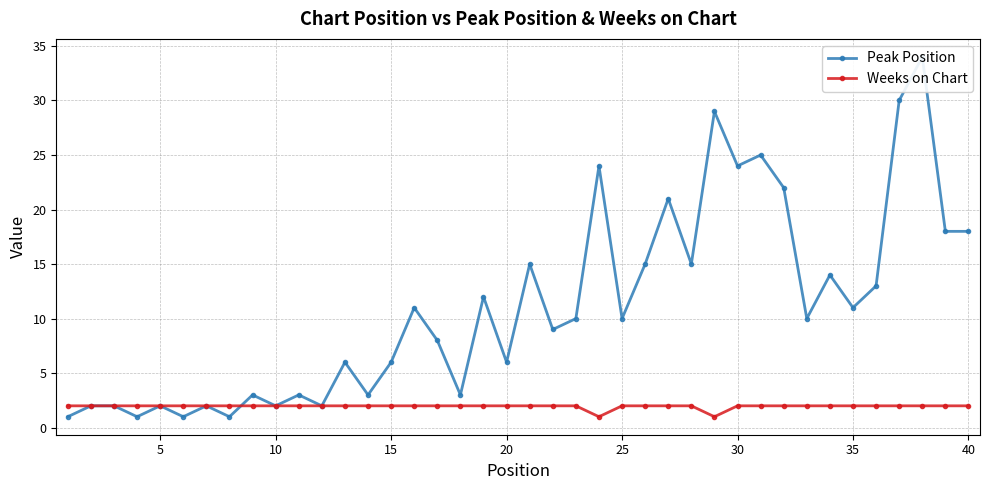

The value of Weeks on Chart at 30 is 2. True or false?

True